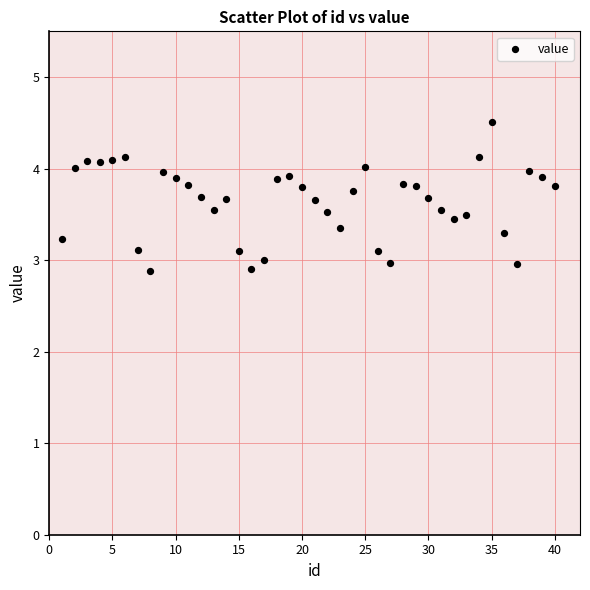

What is the range of X values (max minus min)?

39.0